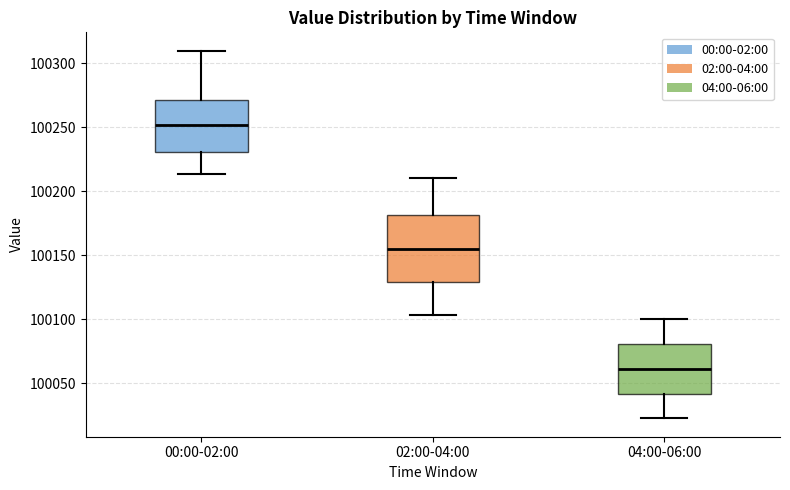

Where is the upper edge of the box for 02:00-04:00 on the y-axis? The values are not printed on the chart, so give them approximately, as read against the axis.

100180